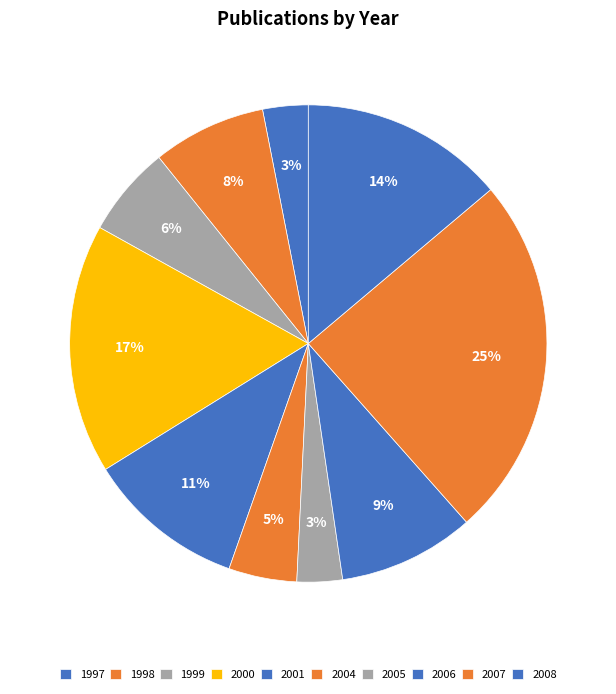

To the nearest percent, what is the difference between the largest and smallest slice percentages?

22%